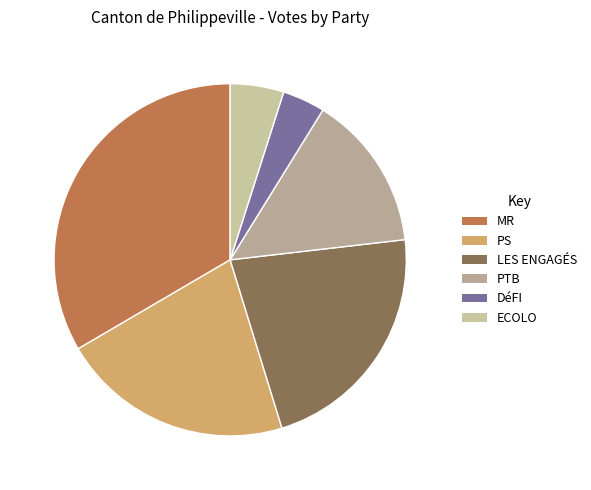

Approximately how many times larger is the value at PTB compared to MR?

0.4